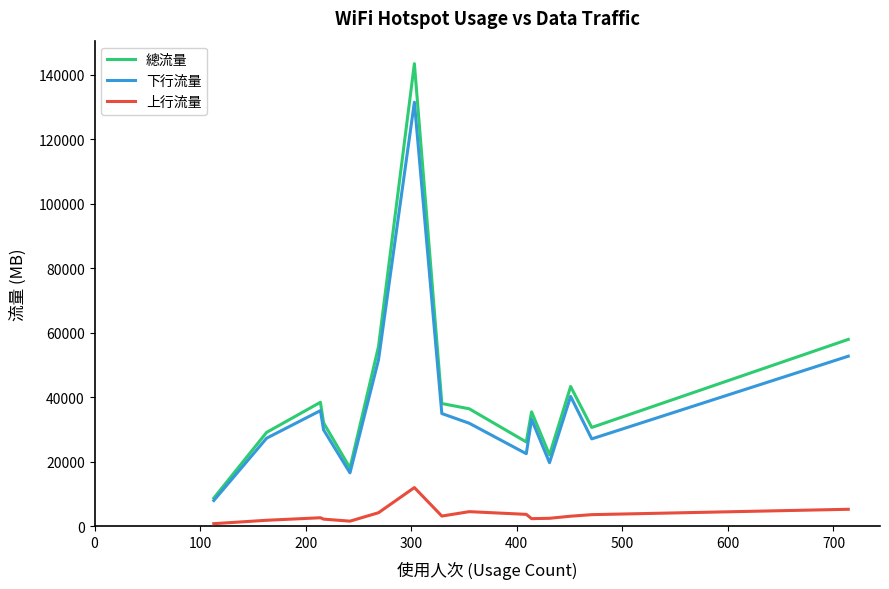

Rank the series by their maximum value, from lowest to highest.

上行流量, 下行流量, 總流量